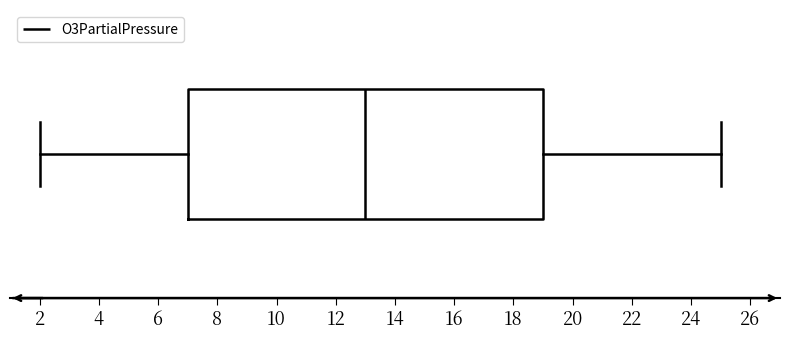

Read this box plot against the x-axis: the position of the median line, the range covered by the box, and the ends of both whiskers. The values are not printed on the chart, so give them approximately, as read against the axis.

median 13, box 7 to 19, whiskers 2 to 25